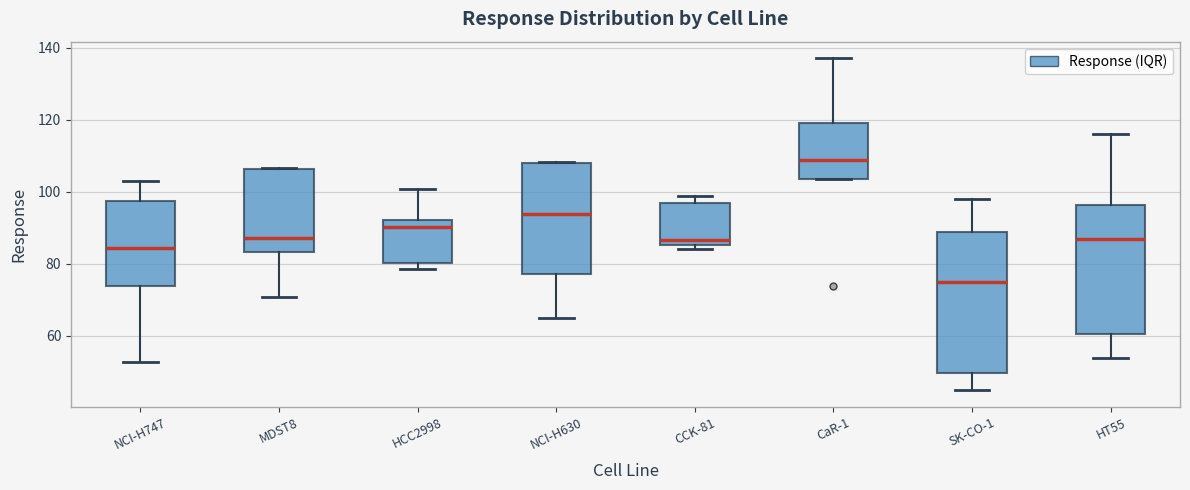

Comparing the boxes themselves (not the whiskers), which one is the tallest?

SK-CO-1